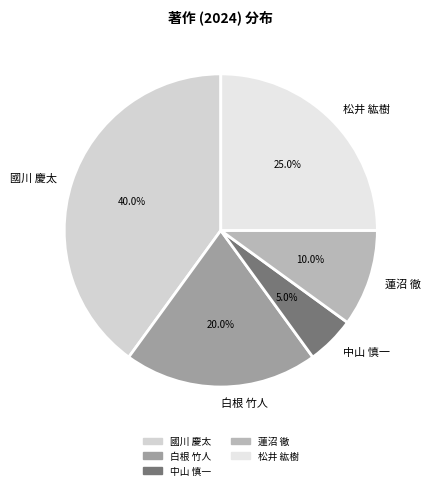

Count the number of slices in the pie.

5